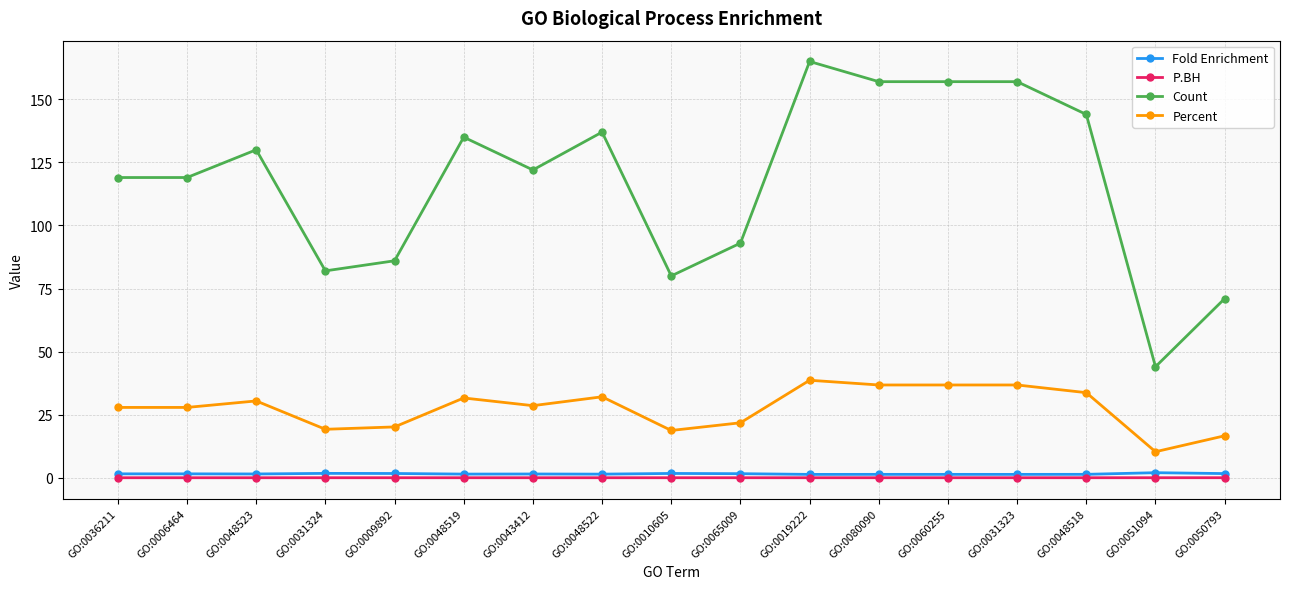

What is the total value across all series at GO:0010605?

100.4